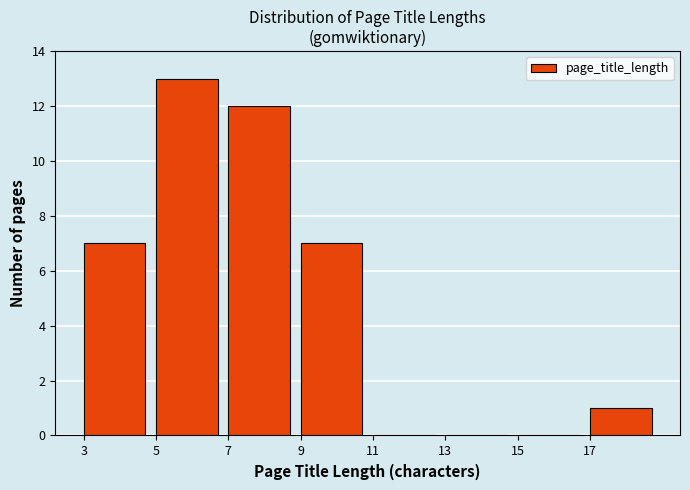

Over which range of the x-axis is the bar tallest?

5 to 7